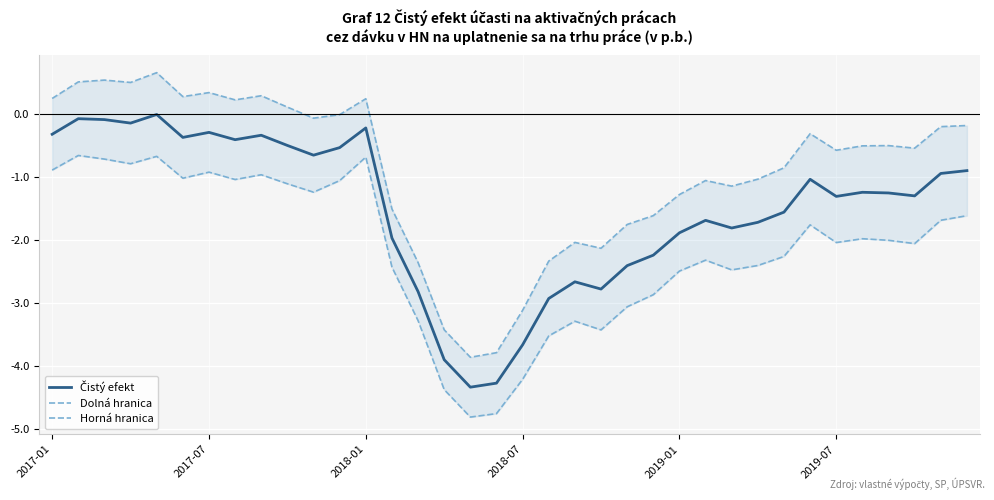

At which label is Čistý efekt closest to -2?

13